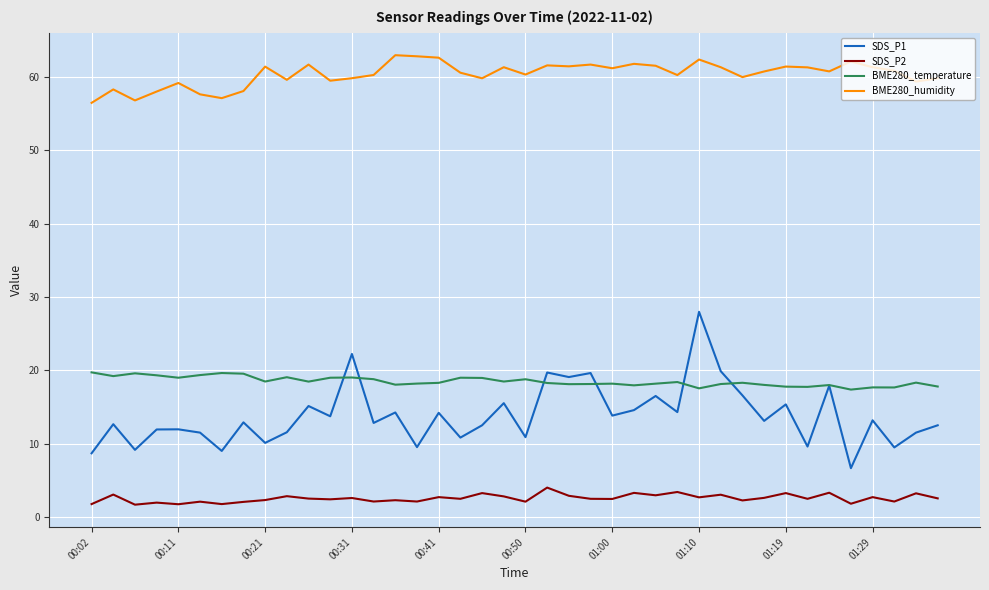

True or false: BME280_humidity and BME280_temperature intersect in this chart.

False